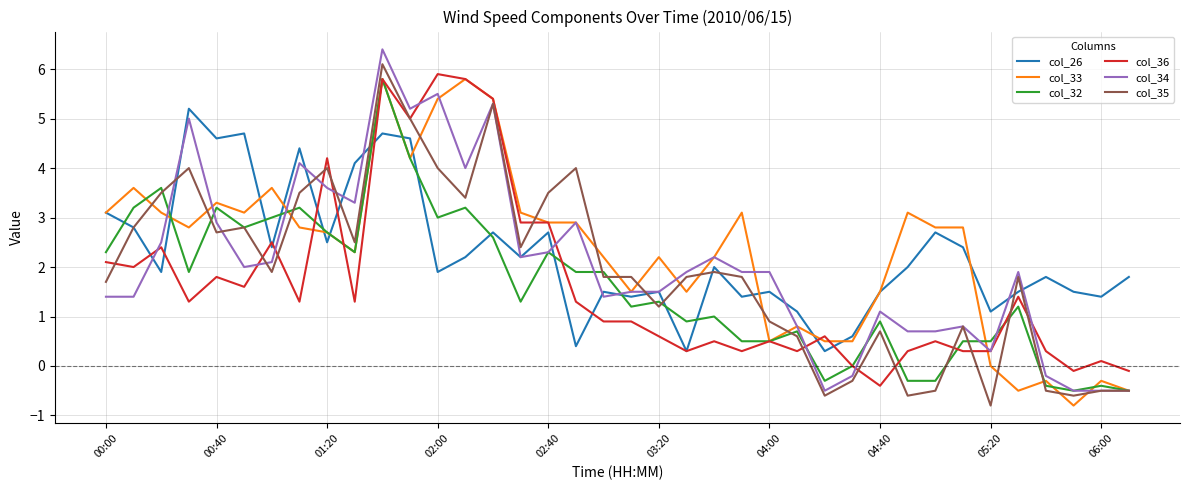

What is the maximum value shown in the chart?

6.4